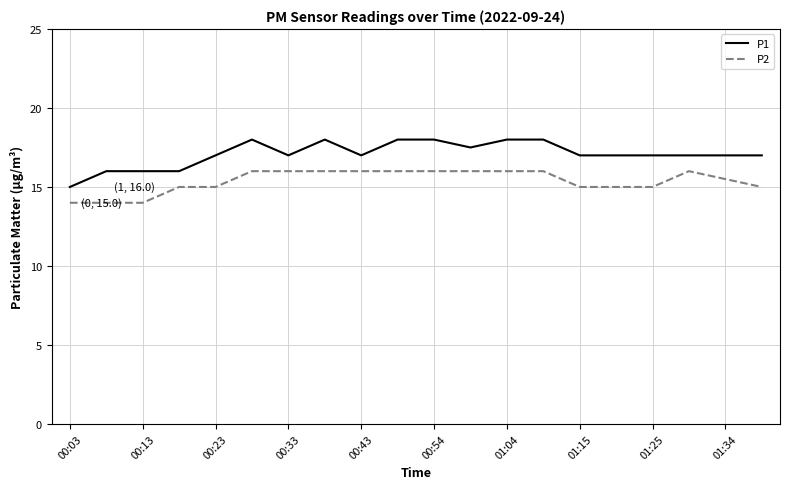

What is the difference between the maximum and minimum values in the P2 series?

2.0